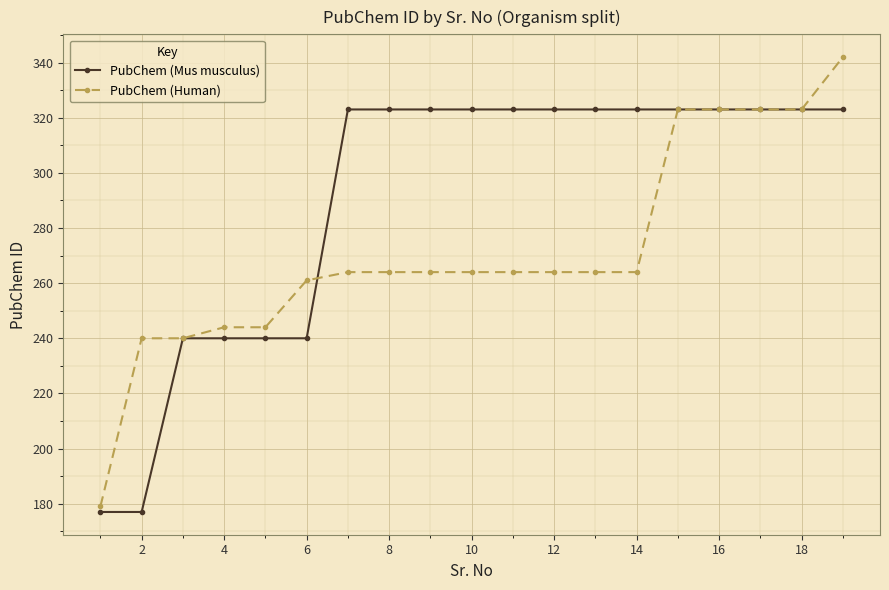

Count the PubChem (Mus musculus) values in the range 240 to 323.

17